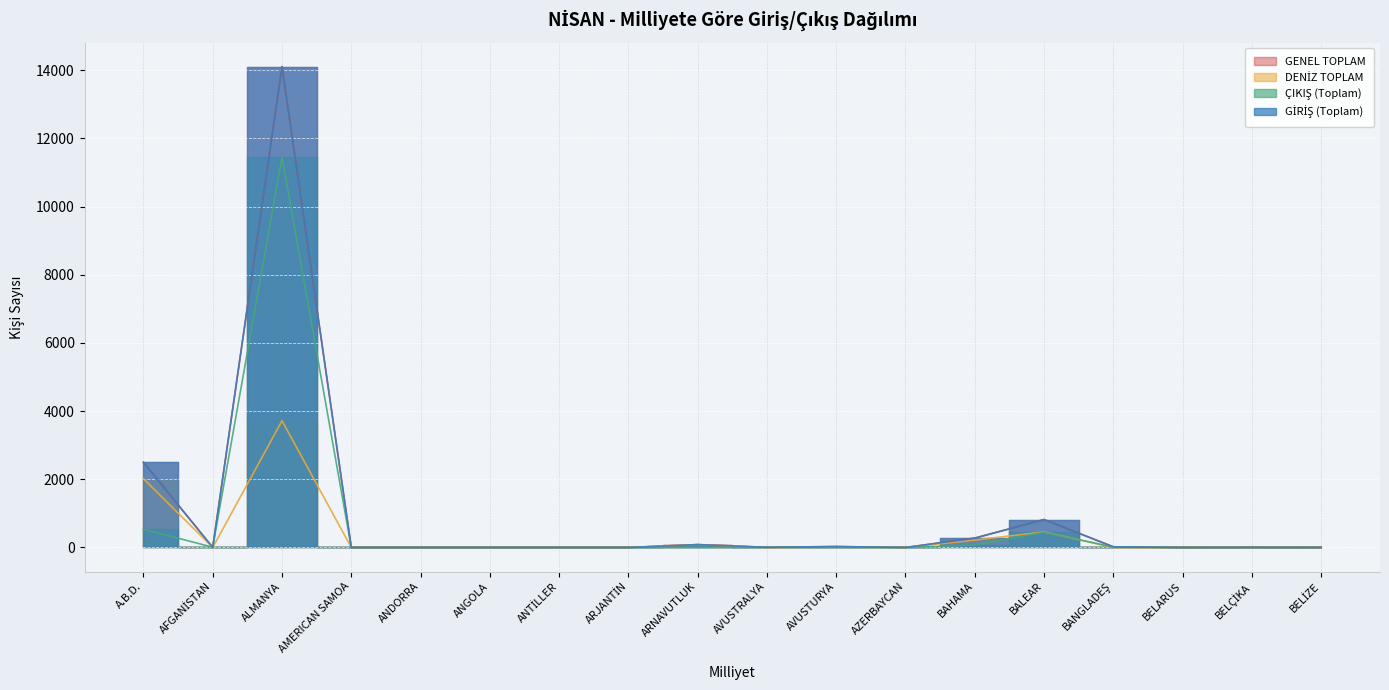

How many interior local valleys does the ÇIKIŞ (Toplam) series have?

2